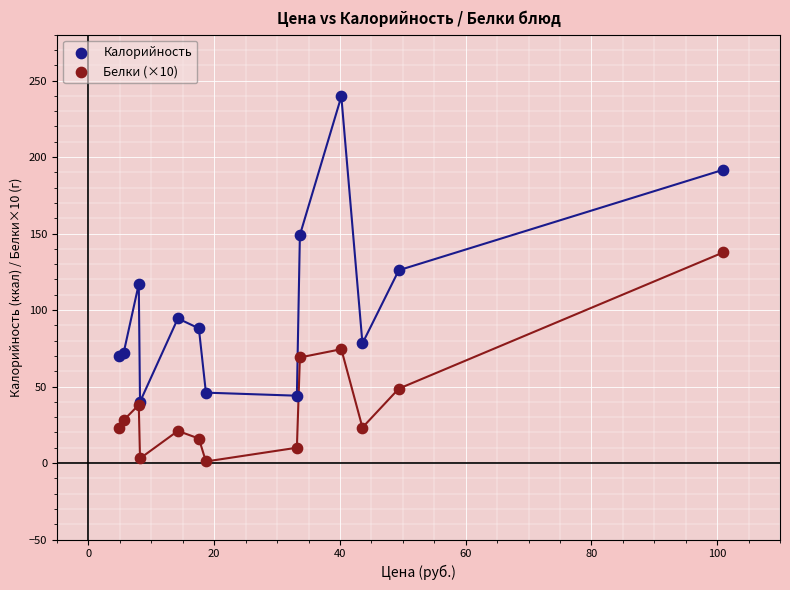

Which series contains the lowest Y value?

Белки (×10)